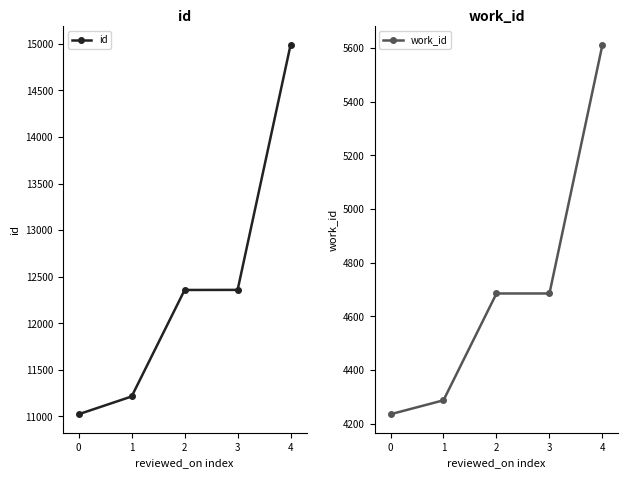

What is the spread (max minus min) of values at 4?

9380